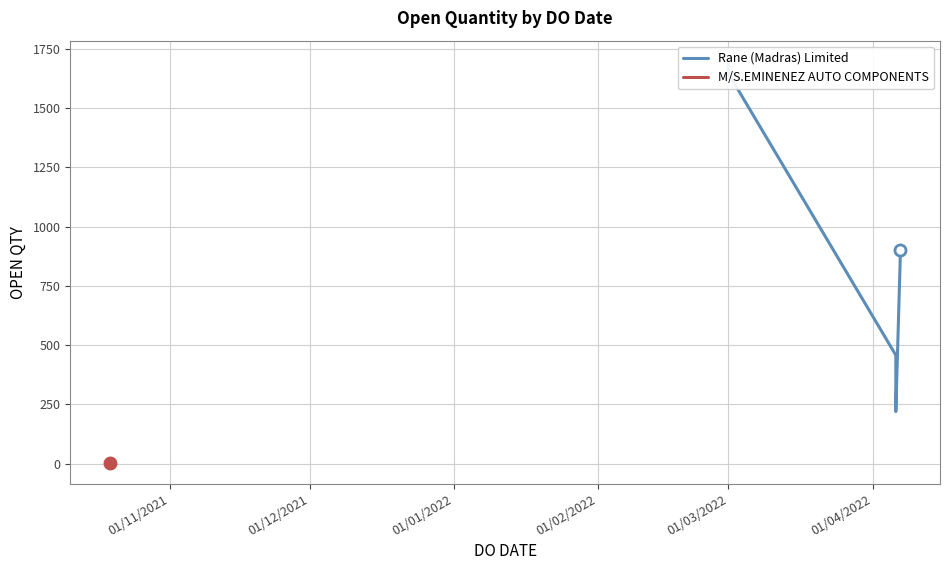

What is the difference between the maximum and minimum values?

1480